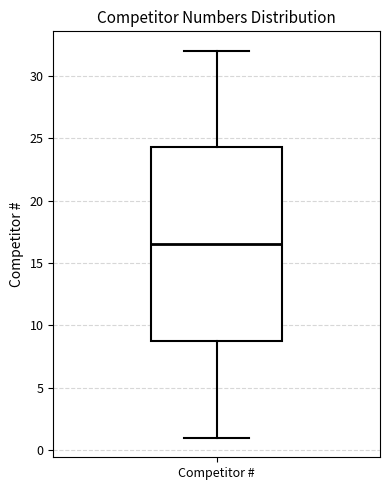

Read this box plot against the y-axis: the position of the median line, the range covered by the box, and the ends of both whiskers. The values are not printed on the chart, so give them approximately, as read against the axis.

median 16.5, box 9.0 to 24.5, whiskers 1.0 to 32.0